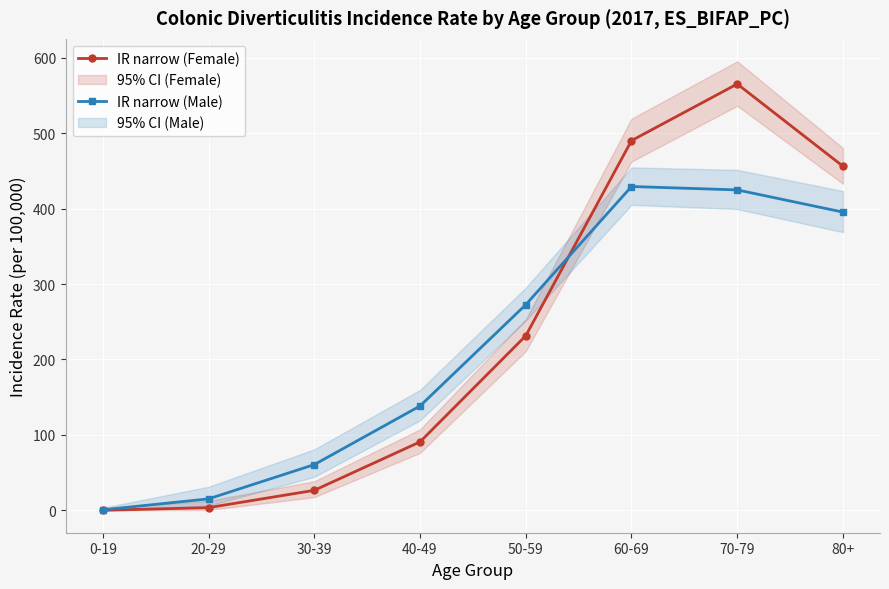

Read the IR narrow (Female) value at 30-39.

26.4